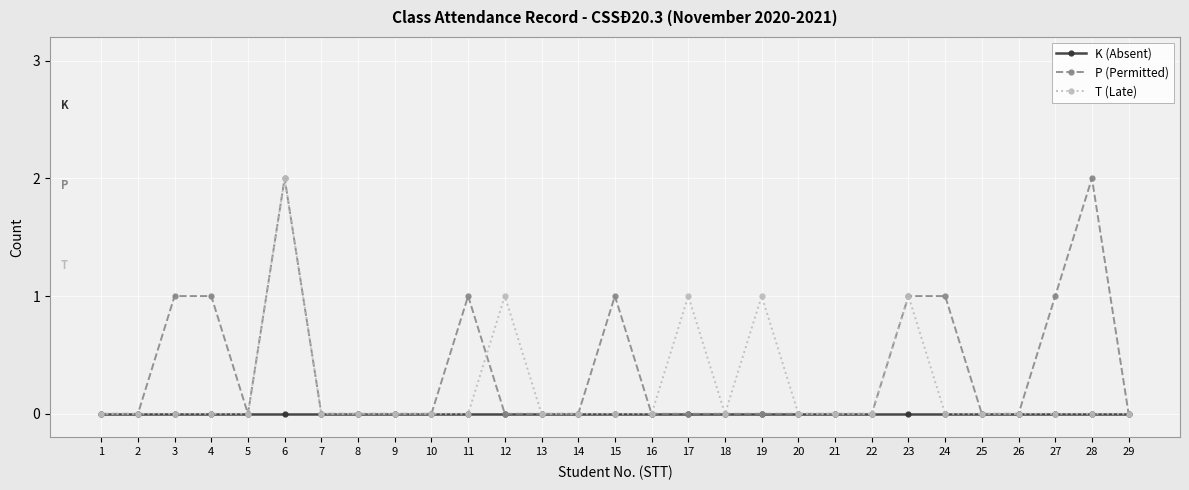

Rank the series by their average value, from highest to lowest.

P (Permitted), T (Late), K (Absent)